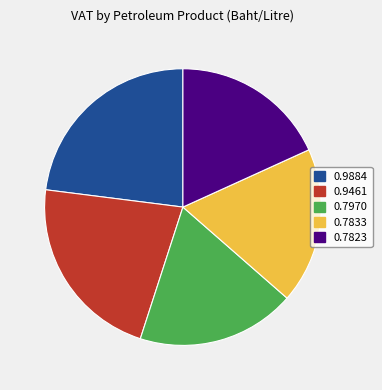

Does any single category account for the majority?

No